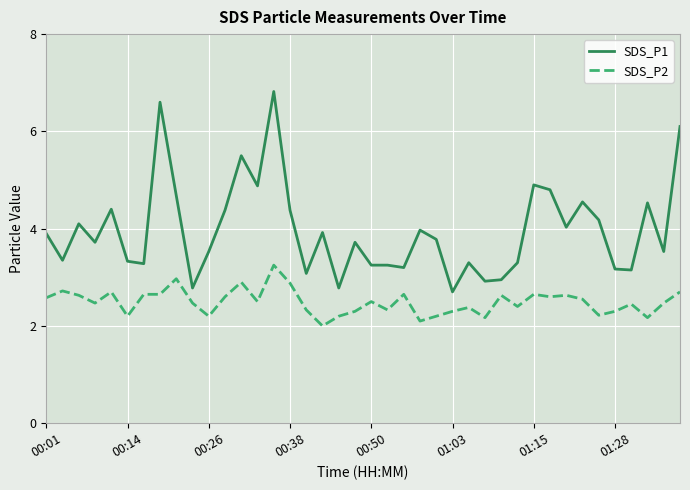

What is the greatest value displayed?

6.8